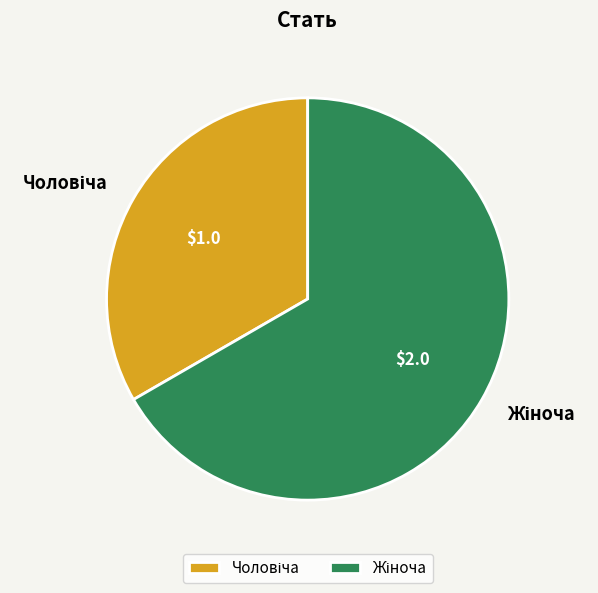

Count the number of slices in the pie.

2